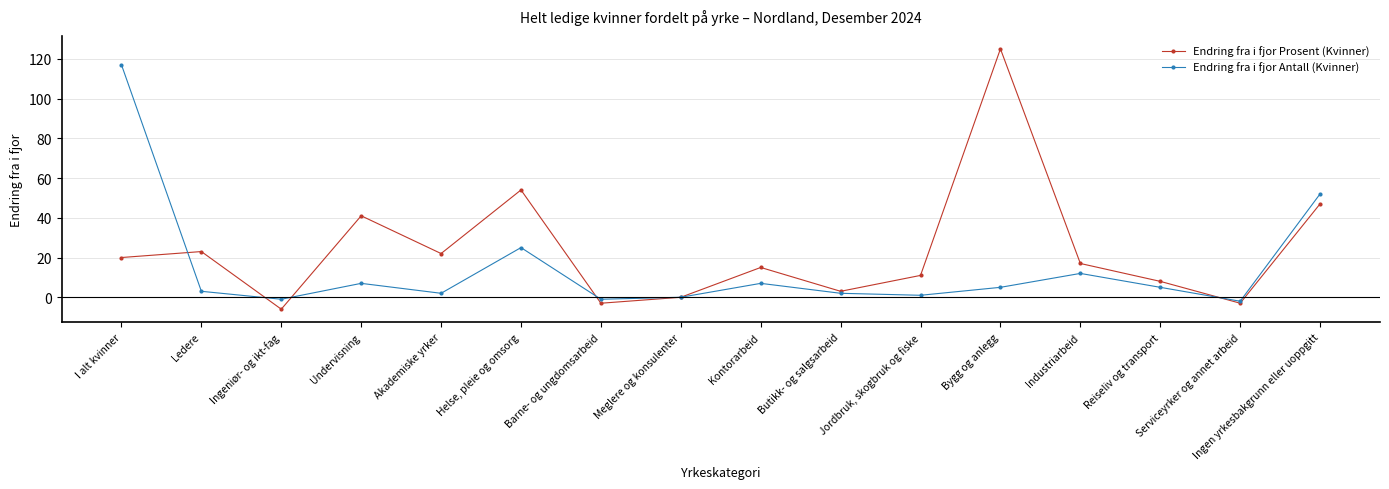

What value does the Endring fra i fjor Prosent (Kvinner) series have at Jordbruk, skogbruk og fiske?

11